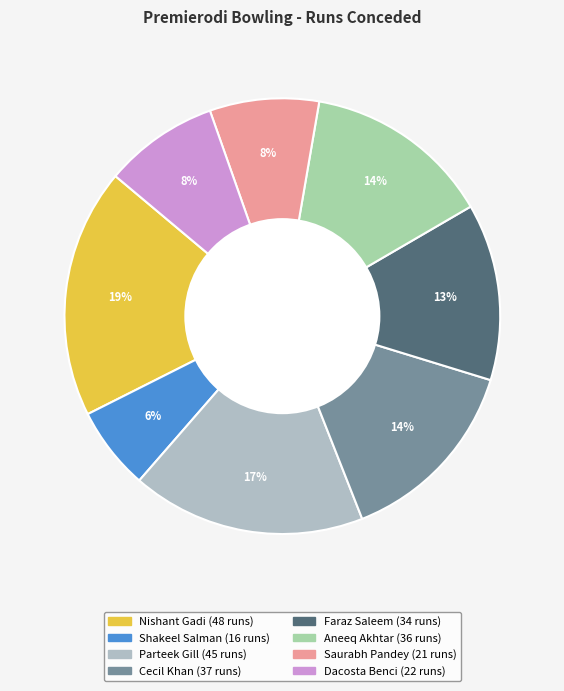

What is the ratio of the value at Saurabh Pandey to the value at Shakeel Salman?

1.3